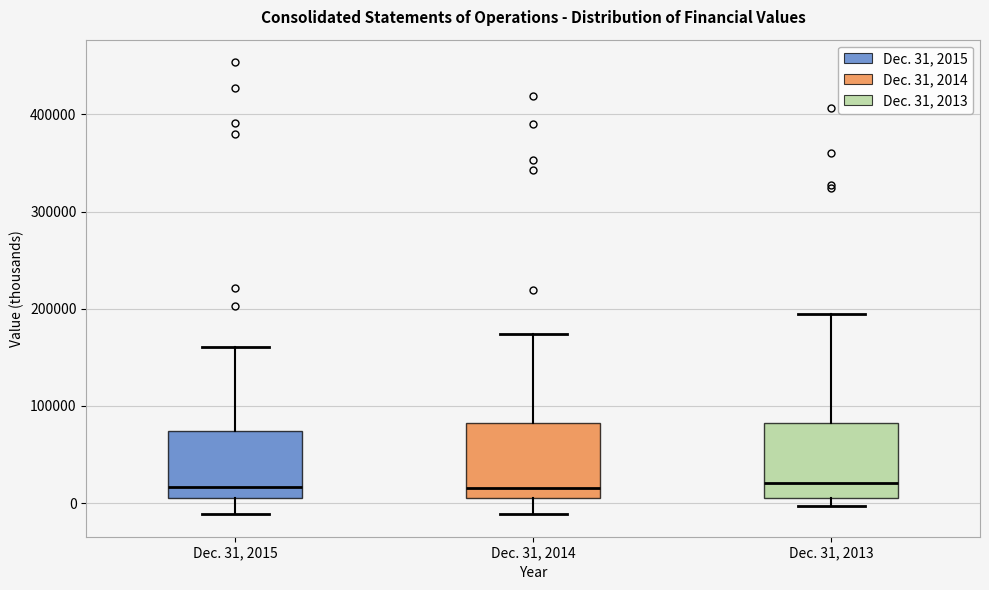

Reading left to right, transcribe this box plot: for each box, give where its median line is, the range the box spans, and where its two whiskers end, as read against the y-axis. The values are not printed on the chart, so give them approximately, as read against the axis.

Dec. 31, 2015: median 20000, box 10000 to 70000, whiskers -10000 to 160000
Dec. 31, 2014: median 20000, box 10000 to 80000, whiskers -10000 to 170000
Dec. 31, 2013: median 20000, box 10000 to 80000, whiskers 0 to 190000